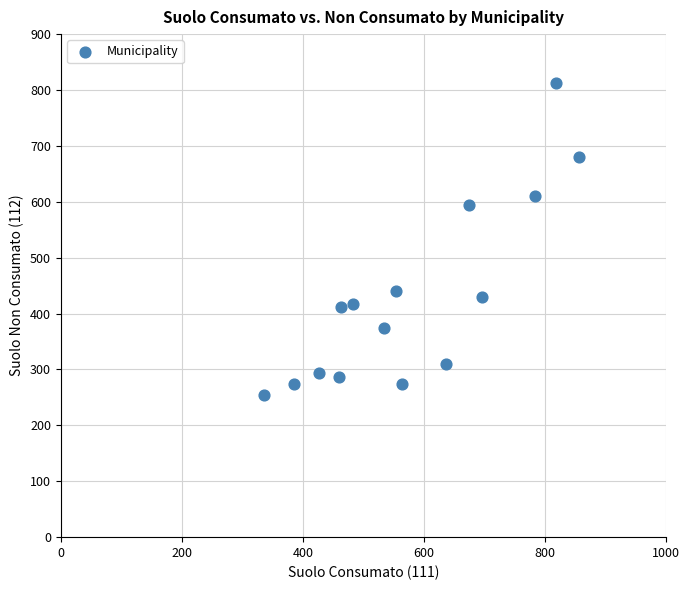

What is the range of X values (max minus min)?

520.7